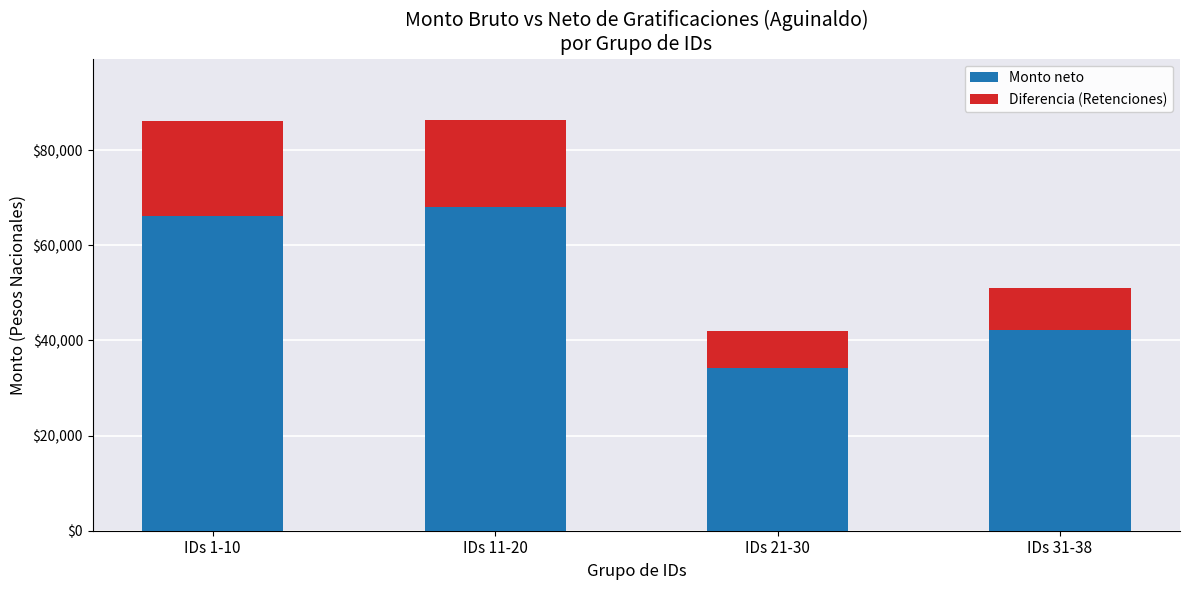

Read the Monto neto value at IDs 21-30.

34187.0